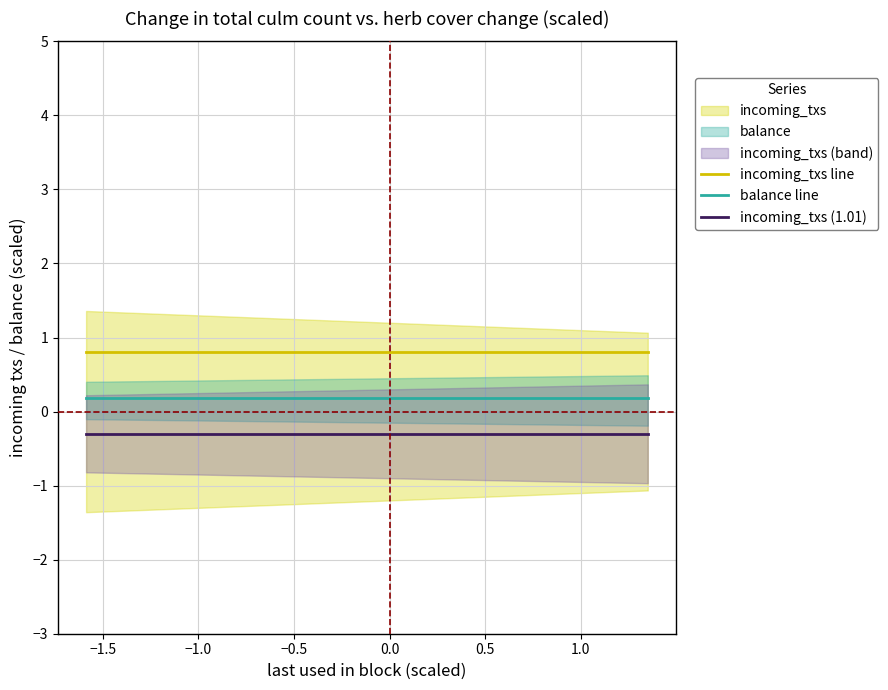

Is it true that balance line equals 0.2 at −0.5?

False